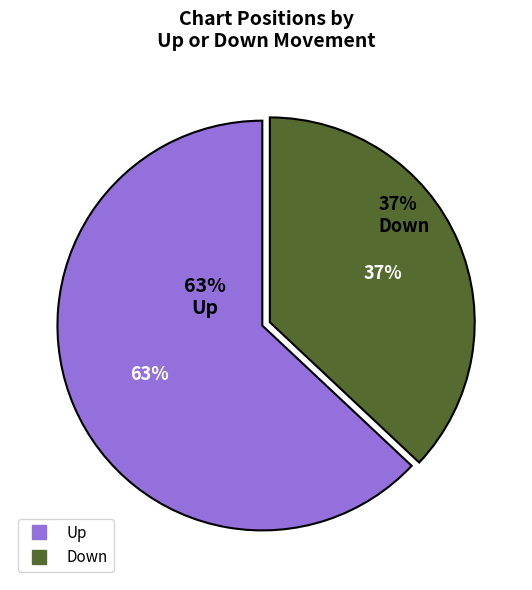

Do up and down together represent more than half of the pie?

Yes